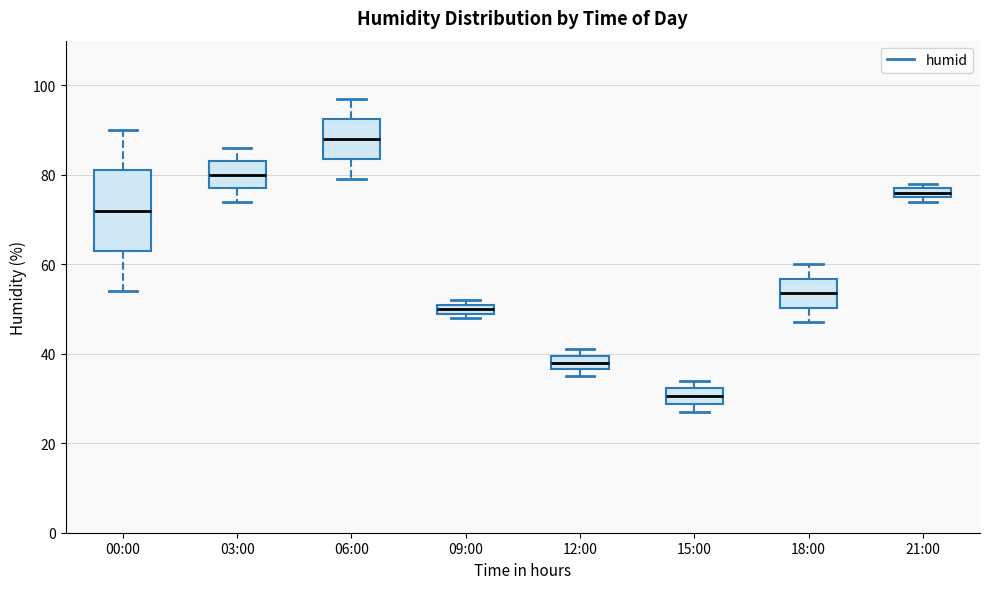

Which box has the highest median line?

06:00